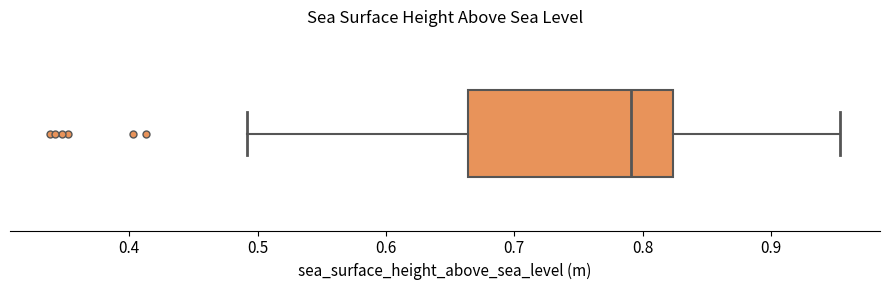

Where is the right edge of the box on the x-axis? The values are not printed on the chart, so give them approximately, as read against the axis.

0.82